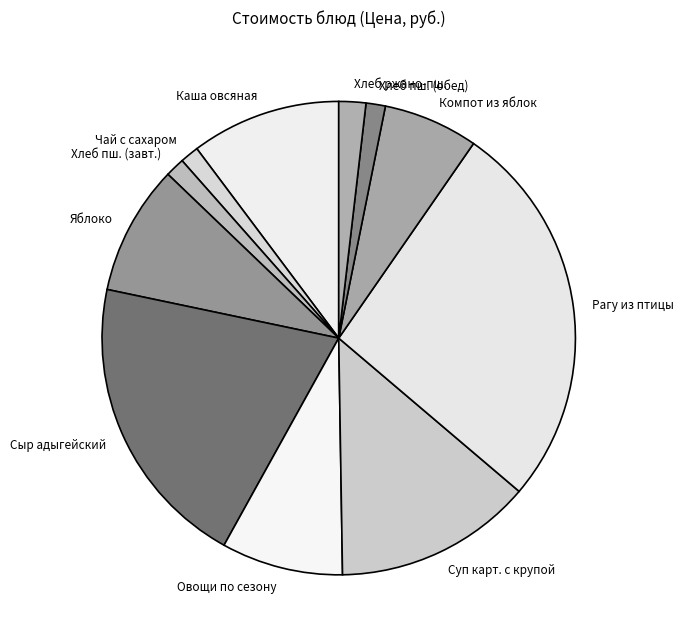

Is there any slice that represents more than half of the pie?

No